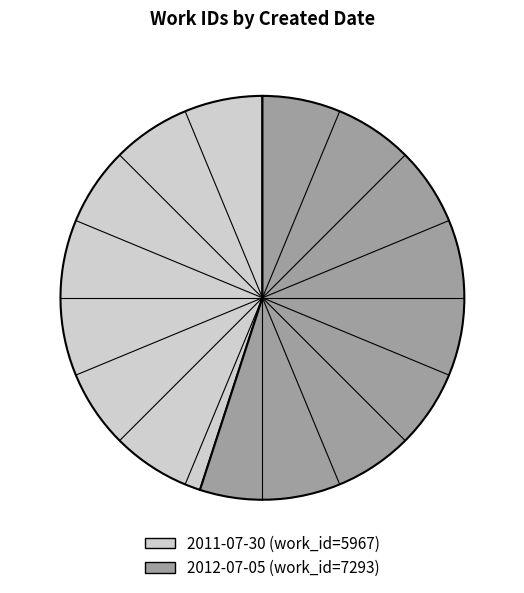

Is 2011-07-30 the majority of the pie?

No